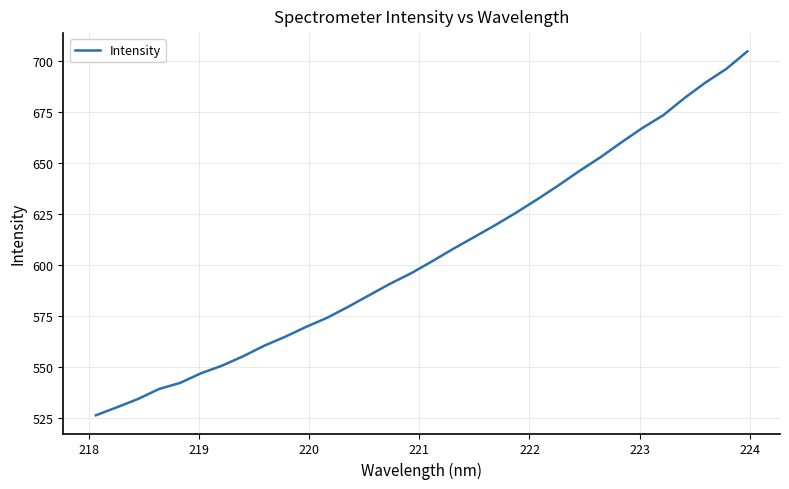

What is the difference between the maximum and minimum values?

178.4